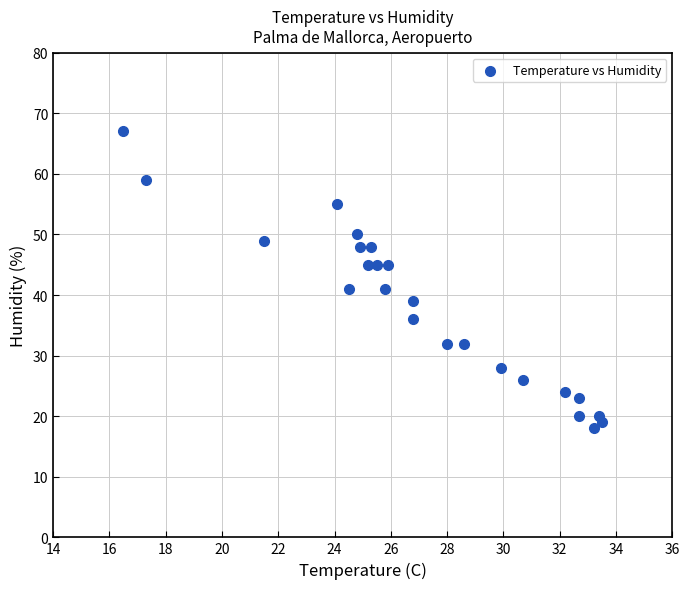

What is the range of Y values (max minus min)?

49